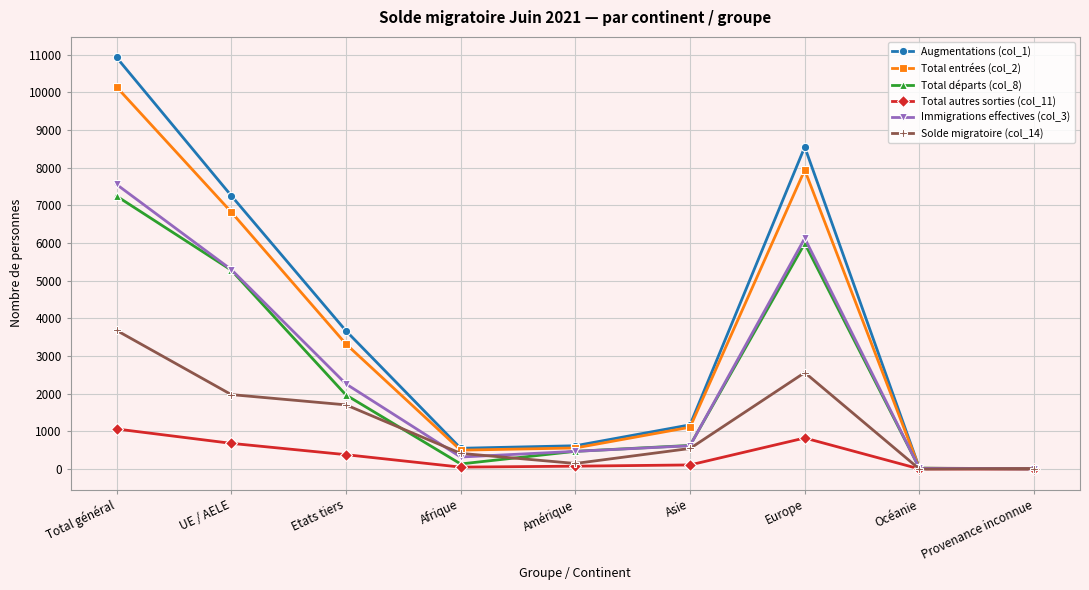

The Total autres sorties (col_11) series shows 824 at Europe. True or false?

True